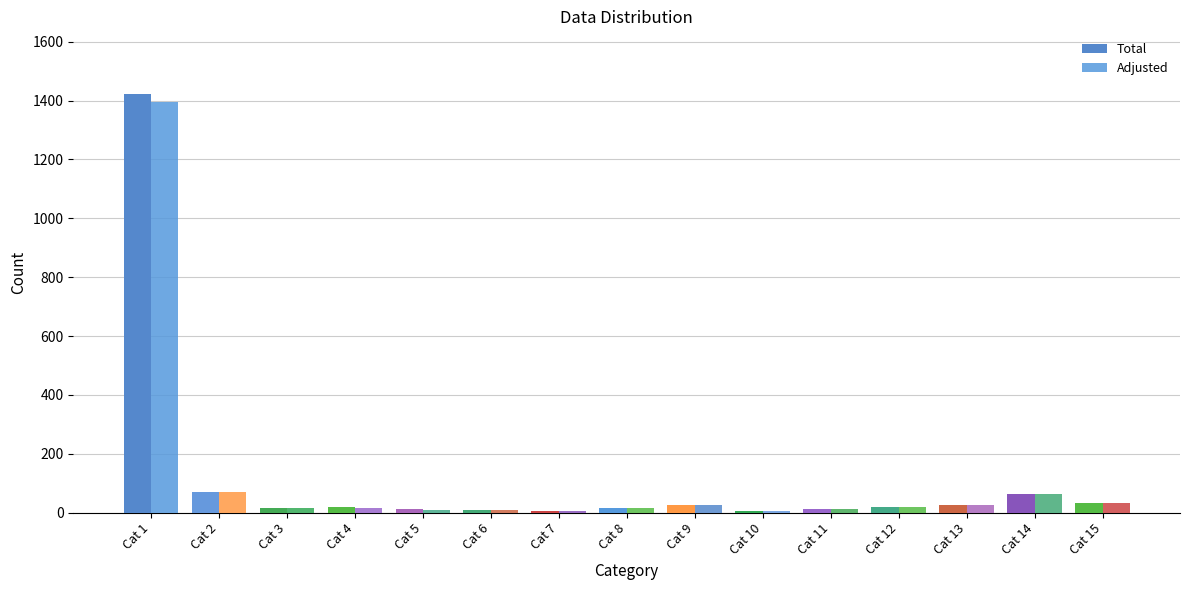

How many categories are shown in the chart?

15